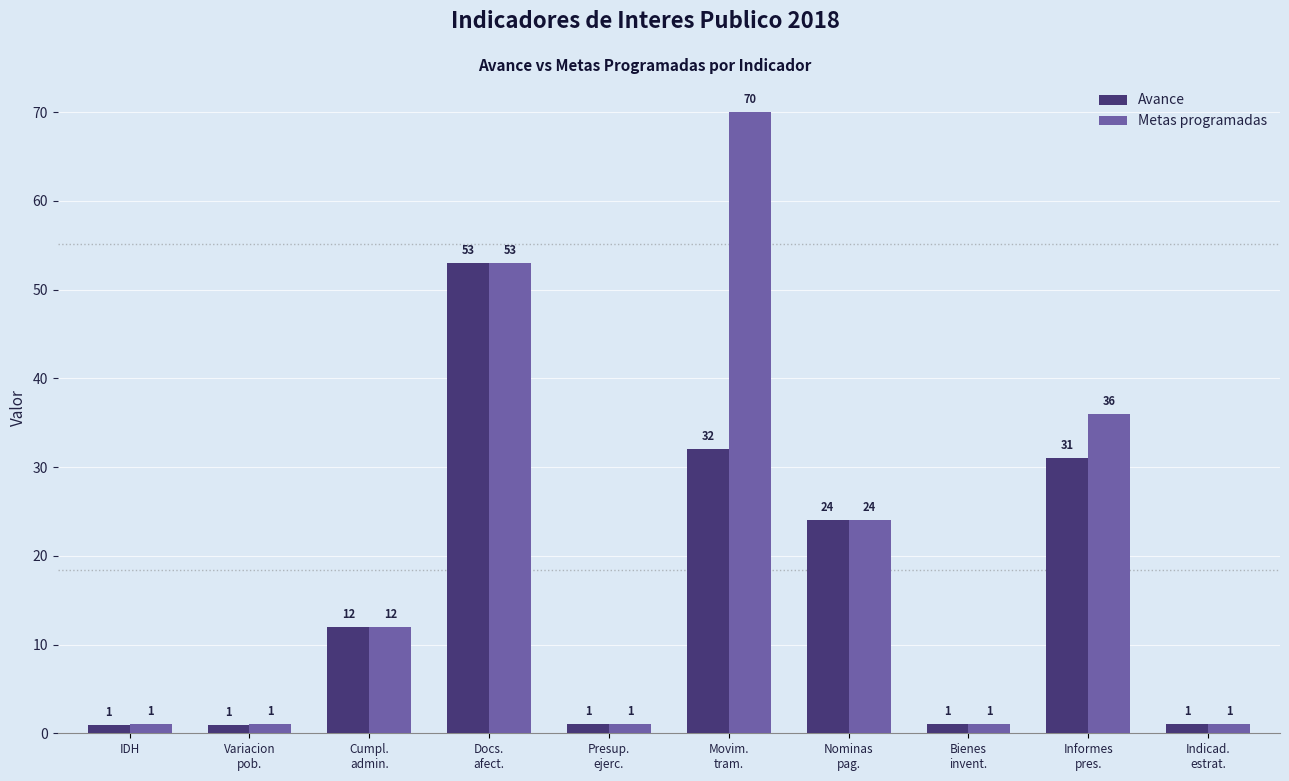

Are the bars horizontal?

No